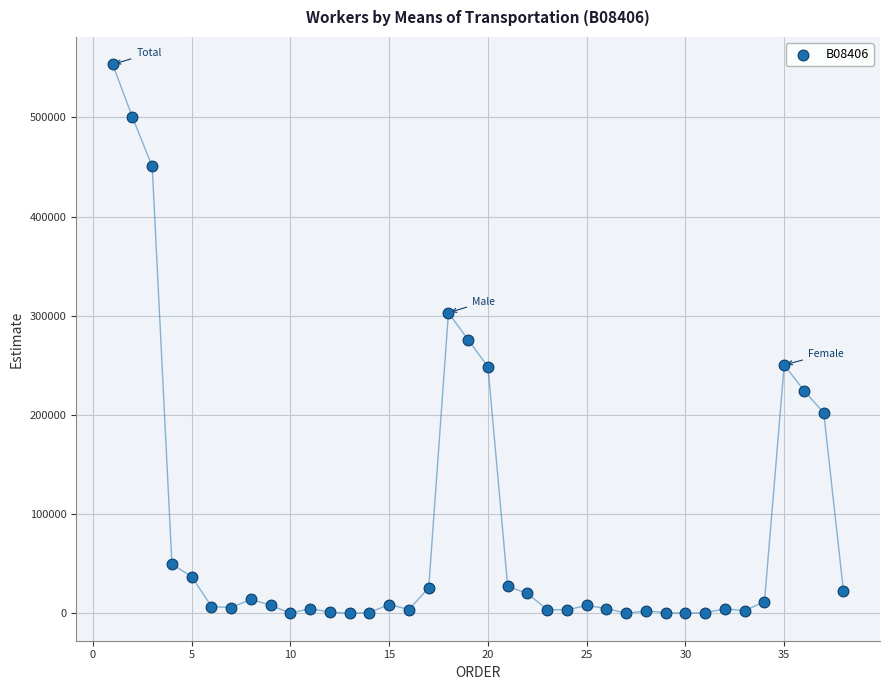

What is the range of X values (max minus min)?

37